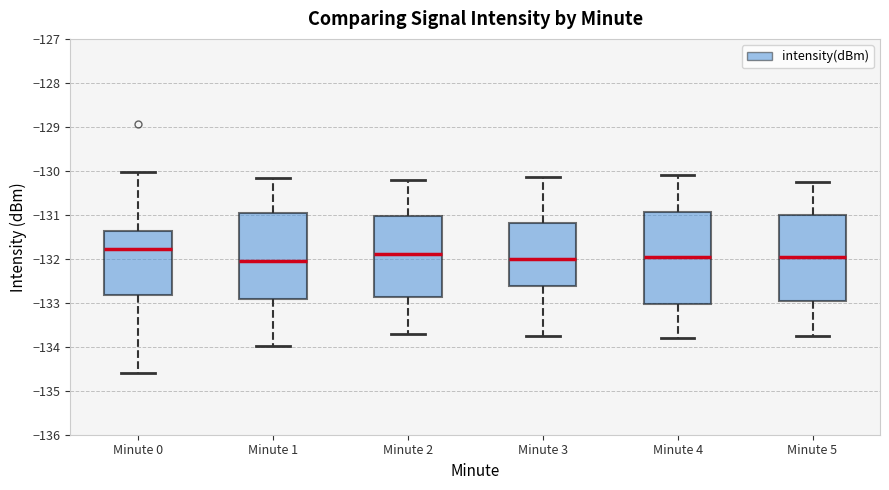

Where does the lower whisker of the box for Minute 5 end on the y-axis? The values are not printed on the chart, so give them approximately, as read against the axis.

-133.7